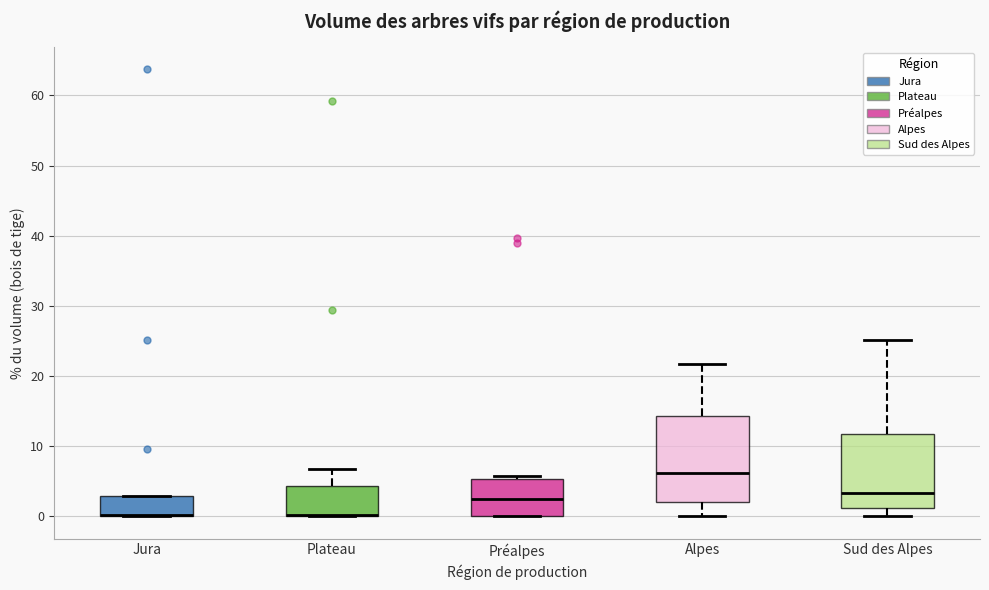

Reading left to right, transcribe this box plot: for each box, give where its median line is, the range the box spans, and where its two whiskers end, as read against the y-axis. The values are not printed on the chart, so give them approximately, as read against the axis.

Jura: median 0 (drawn on the box's lower edge), box 0 to 3, whiskers 0 to 3
Plateau: median 0 (drawn on the box's lower edge), box 0 to 4, whiskers 0 to 7
Préalpes: median 2, box 0 to 5, whiskers 0 to 6
Alpes: median 6, box 2 to 14, whiskers 0 to 22
Sud des Alpes: median 3, box 1 to 12, whiskers 0 to 25